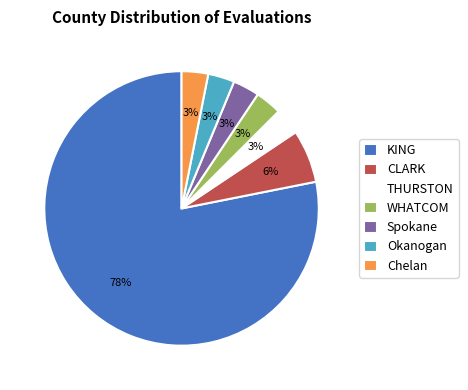

Is the sum of WHATCOM and Chelan greater than half?

No